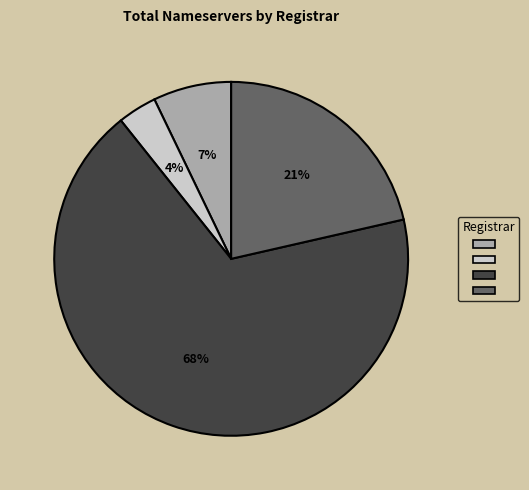

Does any single category account for the majority?

Yes